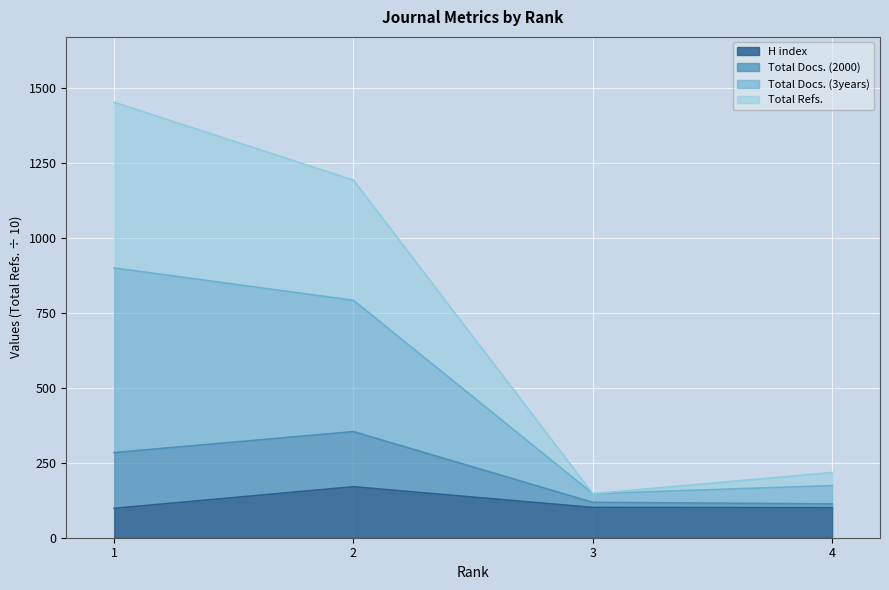

What is the difference between the maximum and minimum values in the H index series?

72.0